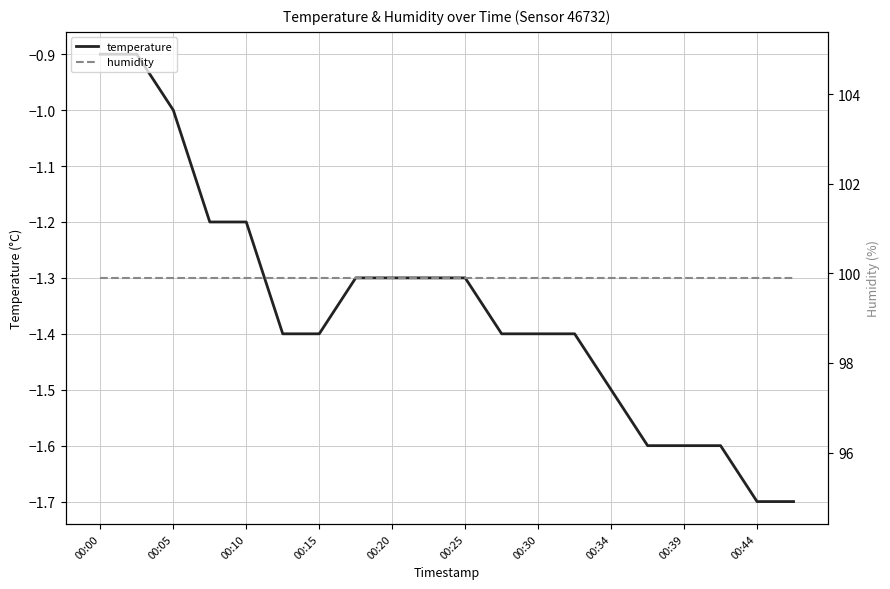

Where is temperature nearest to the value -1?

00:05